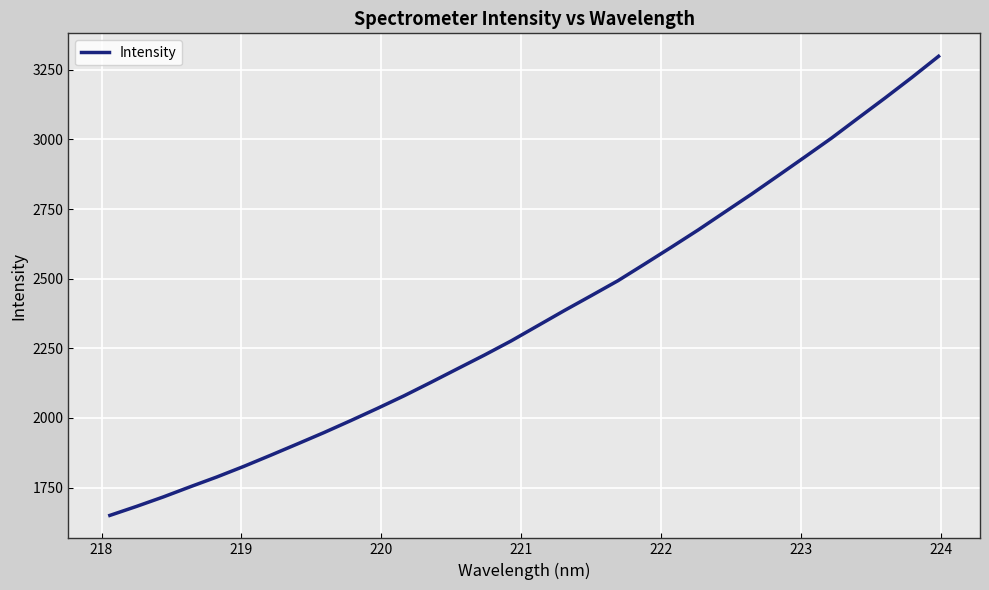

What is the difference between the maximum and minimum values?

1648.8